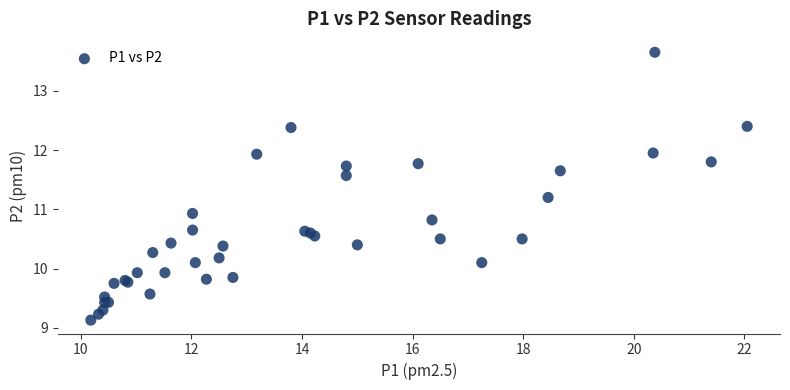

What Y value in the scatter plot is closest to 11?

10.9